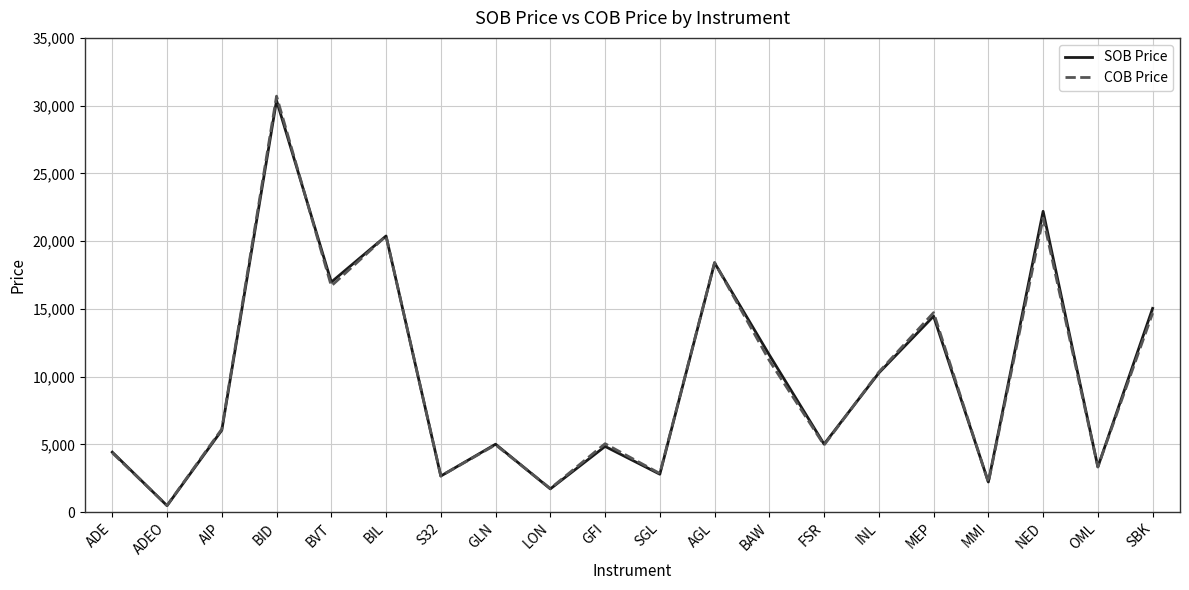

The value of COB Price at FSR is 3088. True or false?

False